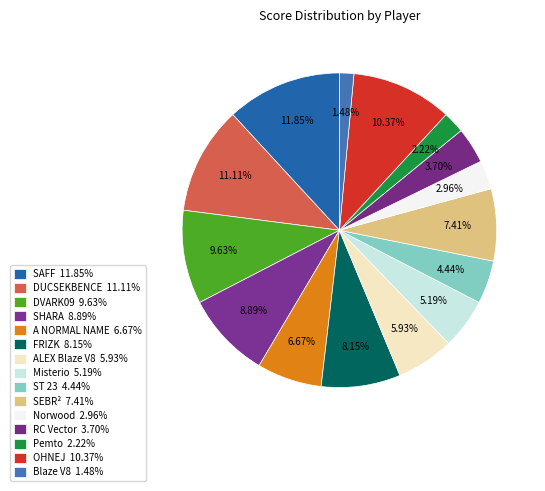

Count the number of slices in the pie.

15